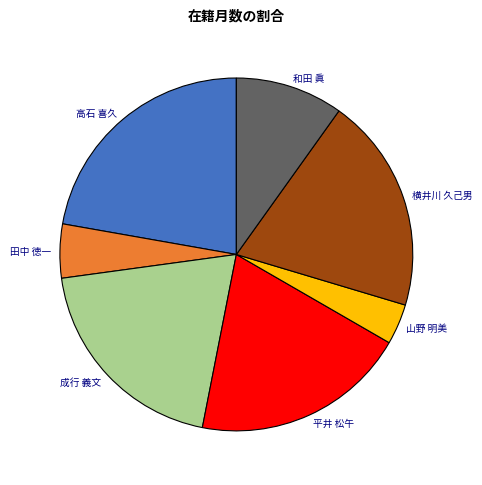

Approximately how many times larger is the value at 横井川 久己男 compared to 平井 松午?

1.0